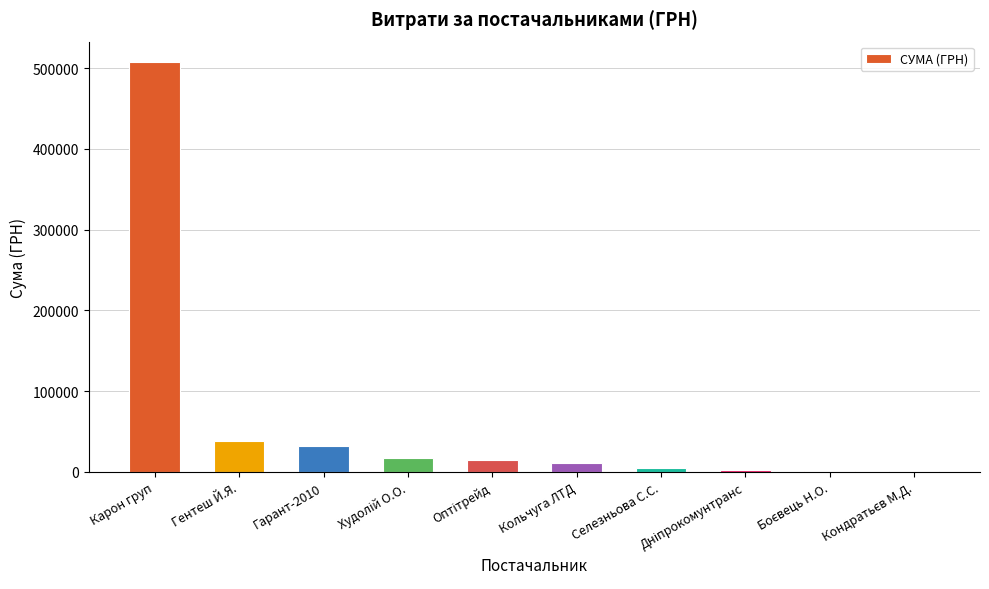

Which category has the highest value across all series?

Карон груп